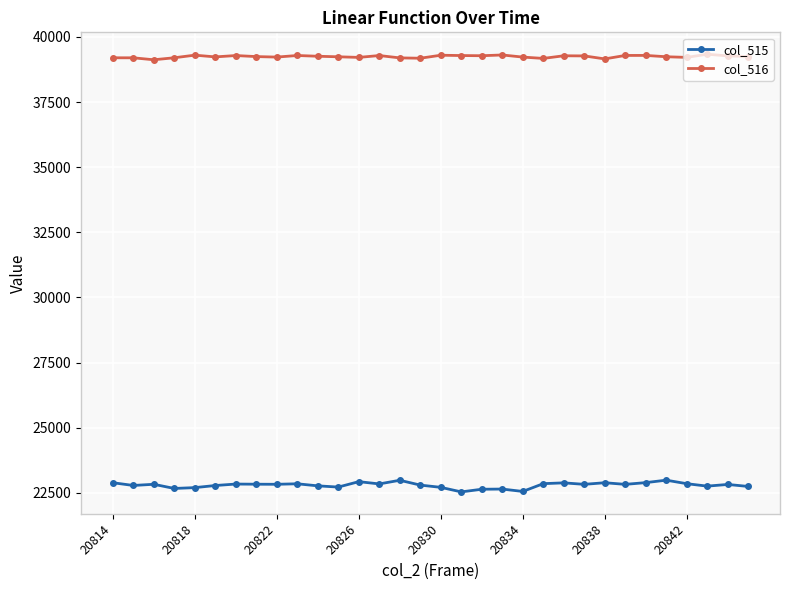

True or false: col_515 has more than 0 interior local peaks.

True